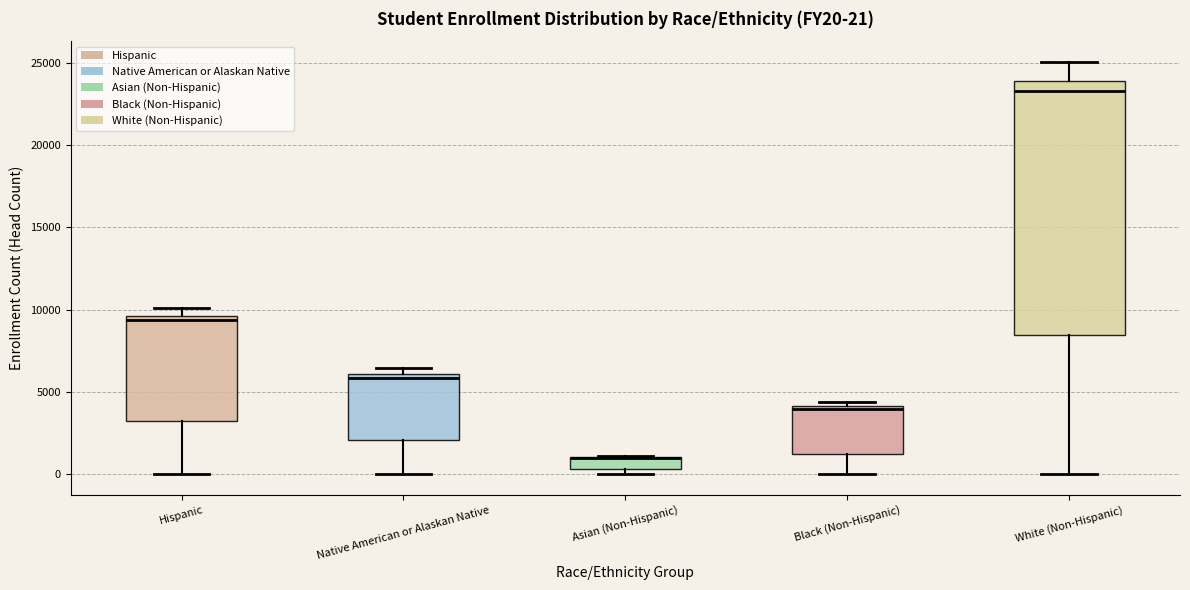

Which box is the tallest, from its lower edge to its upper edge?

White (Non-Hispanic)